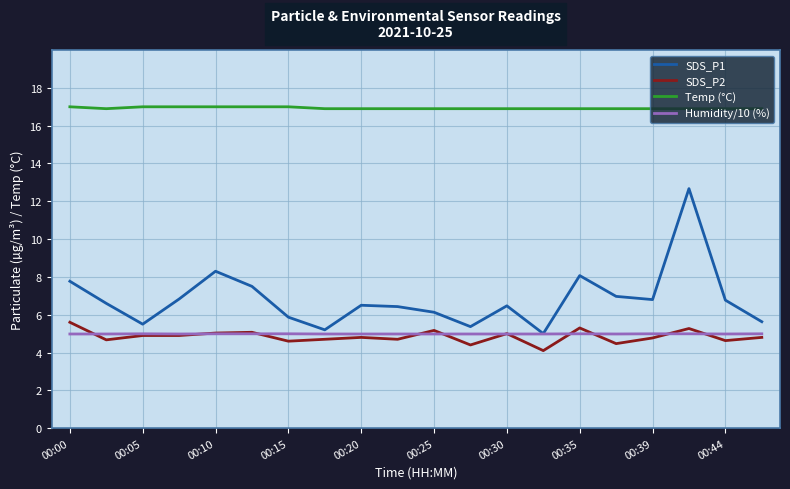

What is the highest value of the Temp (°C) series?

17.0